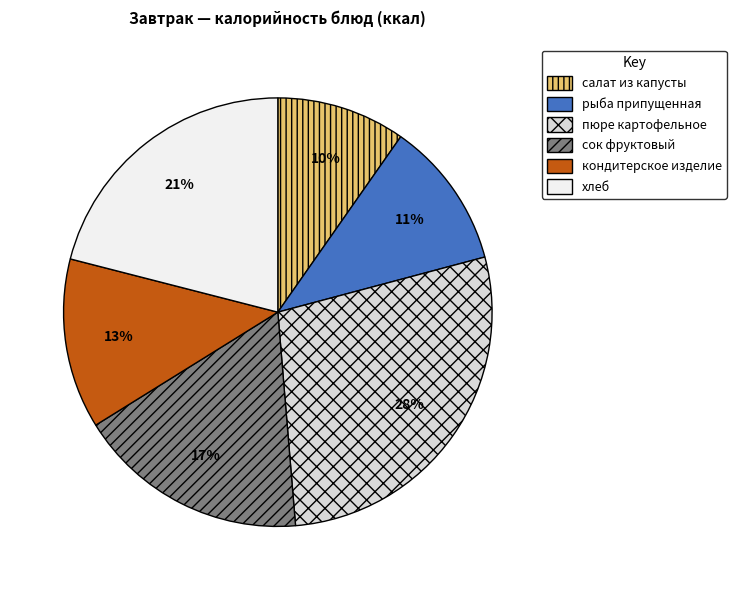

Does any single category account for the majority?

No